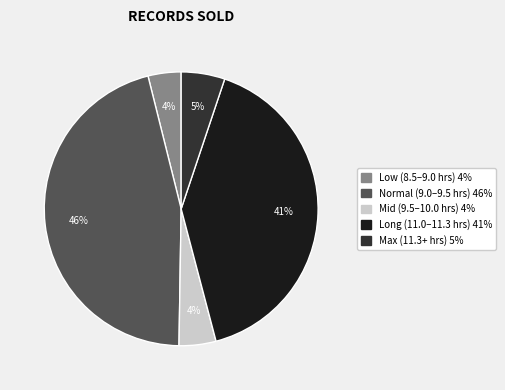

How many slices are in this pie chart?

5